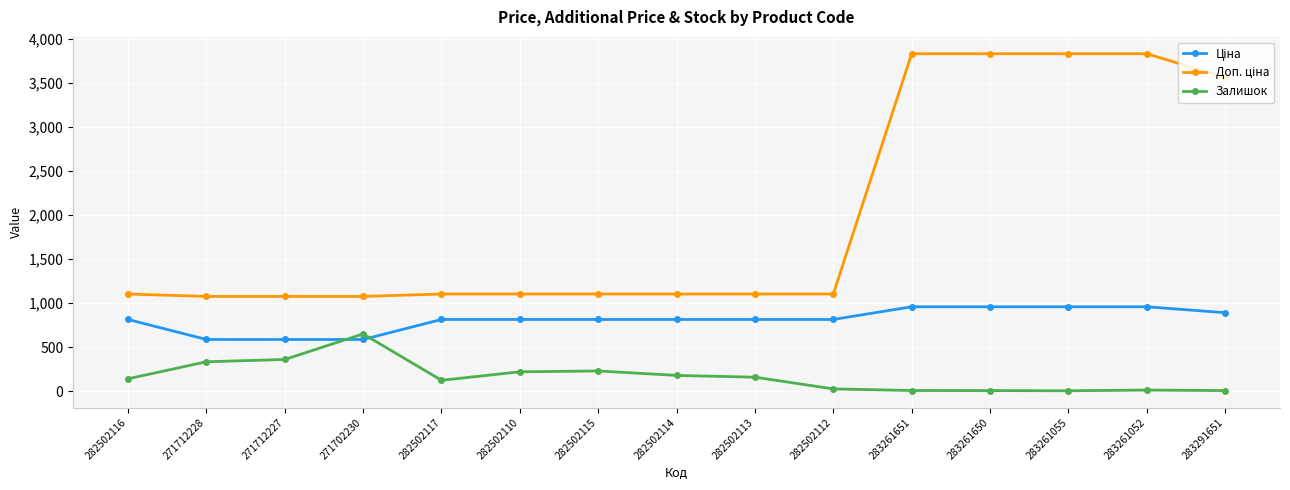

How many values in the Залишок series are below 140?

7